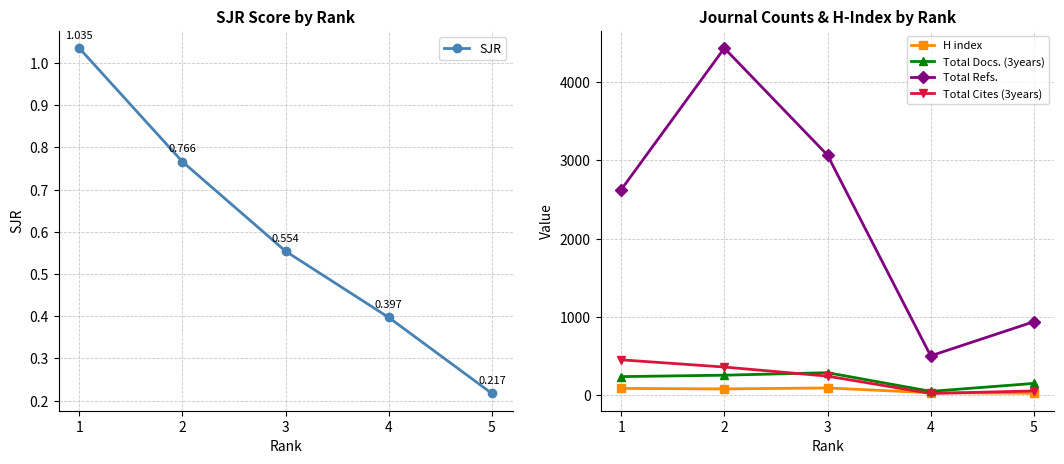

Reading right to left, what are all the values shown in this chart?

SJR: 0.2	0.4	0.6	0.8	1.0
H index: 28.0	34.0	95.0	83.0	89.0
Total Docs. (3years): 153.0	52.0	290.0	258.0	240.0
Total Refs.: 940.0	505.0	3065.0	4430.0	2625.0
Total Cites (3years): 57.0	25.0	246.0	362.0	454.0